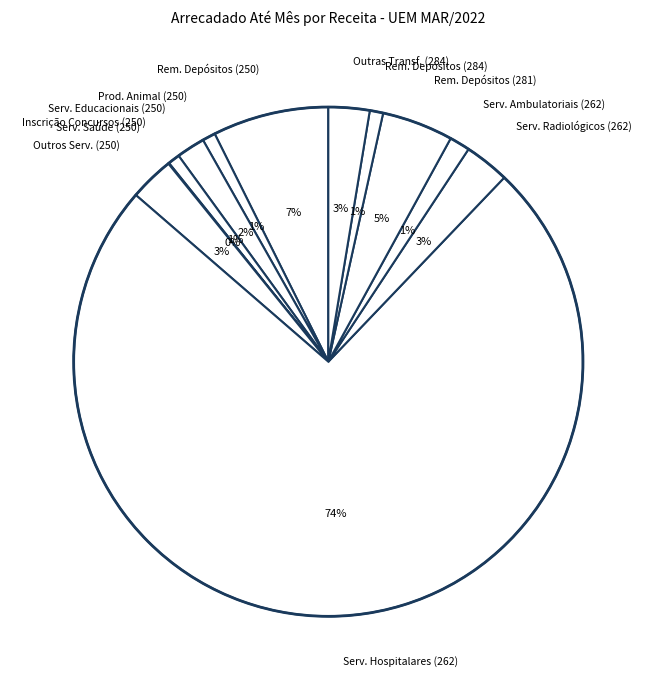

What is the largest slice in the pie chart?

Serv. Hospitalares (262)